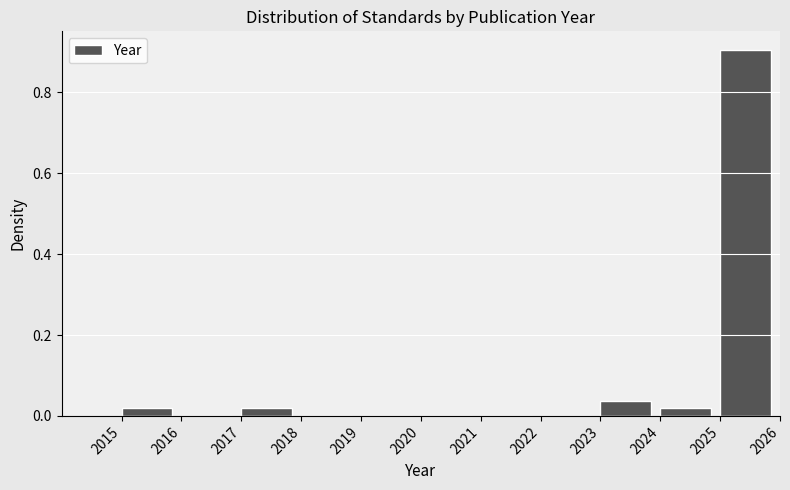

Reading left to right, list every bar in this chart as the range it spans on the x-axis followed by its height. The values are not printed on the chart, so give them approximately, as read against the axis.

2015 to 2016: under 0.02
2016 to 2017: 0
2017 to 2018: under 0.02
2018 to 2019: 0
2019 to 2020: 0
2020 to 2021: 0
2021 to 2022: 0
2022 to 2023: 0
2023 to 2024: 0.04
2024 to 2025: under 0.02
2025 to 2026: 0.90